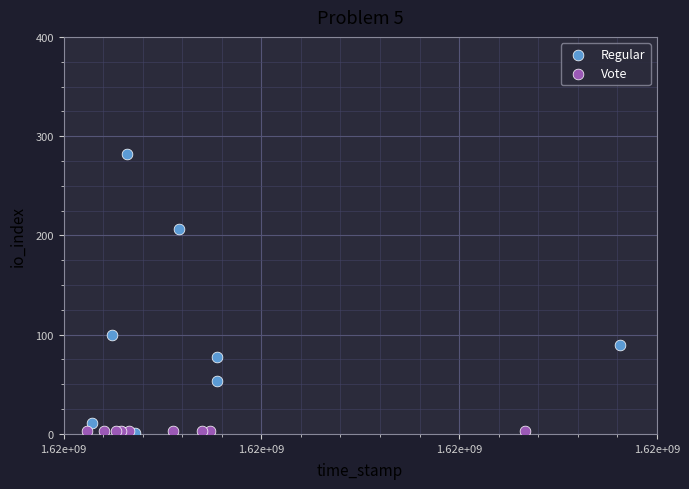

Which series reaches the maximum Y coordinate?

Regular